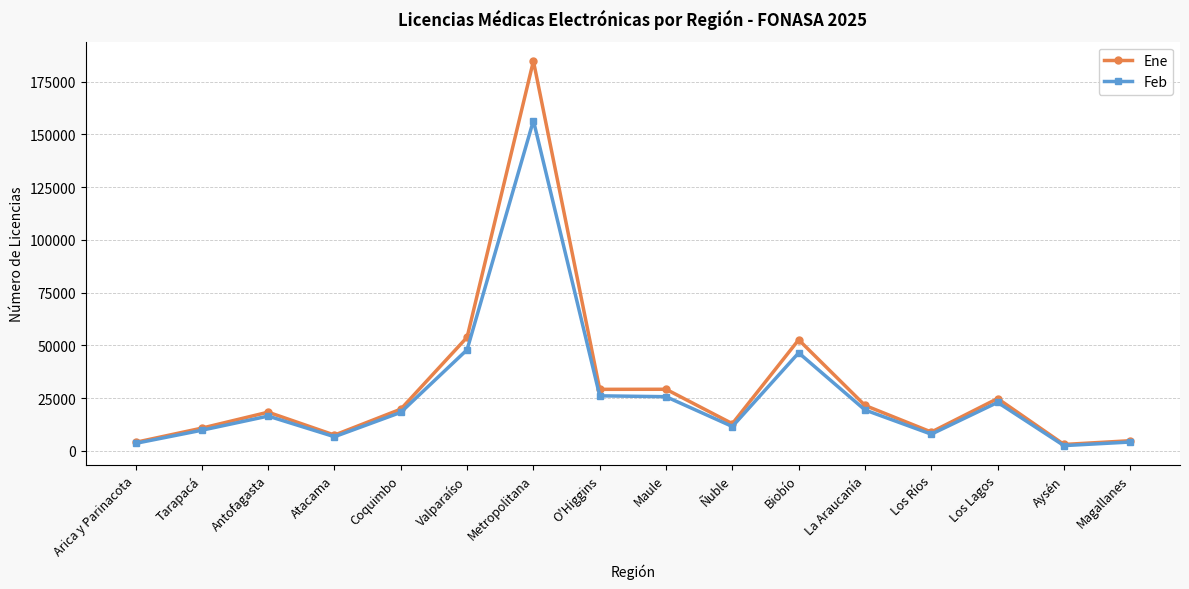

In Ene, how many points are lower than both neighbors (excluding endpoints)?

5